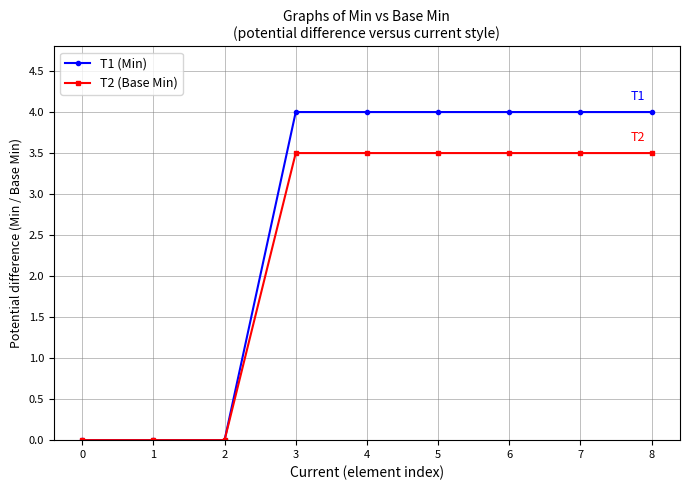

Reading left to right, extract all data points from this chart.

T1 (Min): 0=0.0	1=0.0	2=0.0	3=4.0	4=4.0	5=4.0	6=4.0	7=4.0	8=4.0
T2 (Base Min): 0=0.0	1=0.0	2=0.0	3=3.5	4=3.5	5=3.5	6=3.5	7=3.5	8=3.5